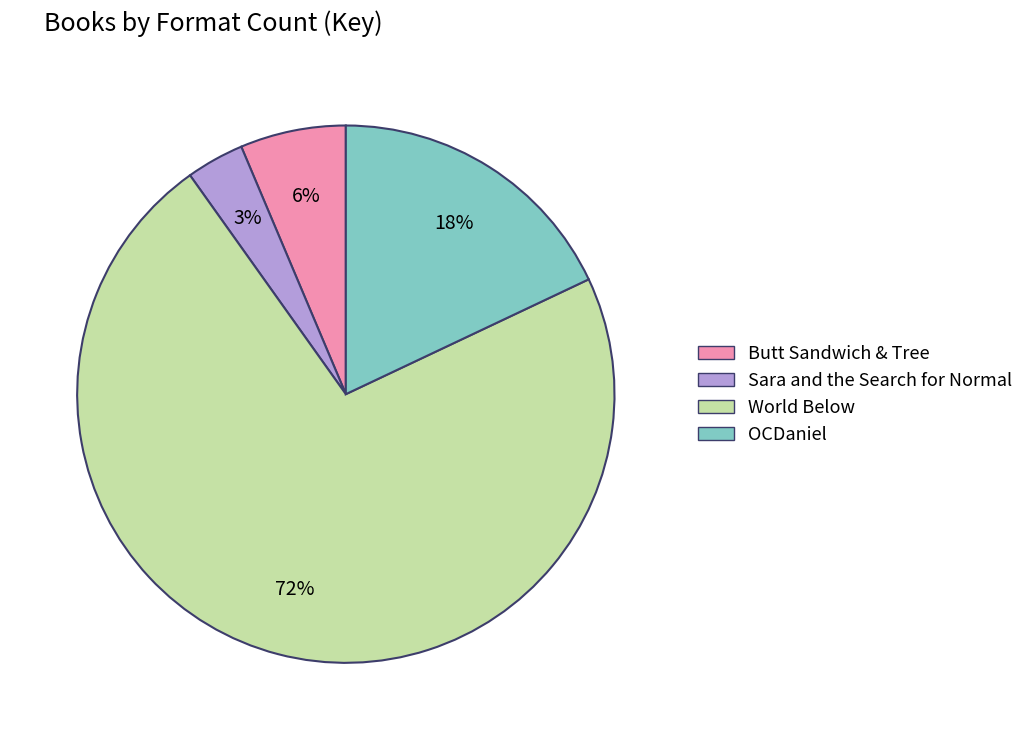

To the nearest percent, what portion does Sara and the Search for Normal represent?

3%